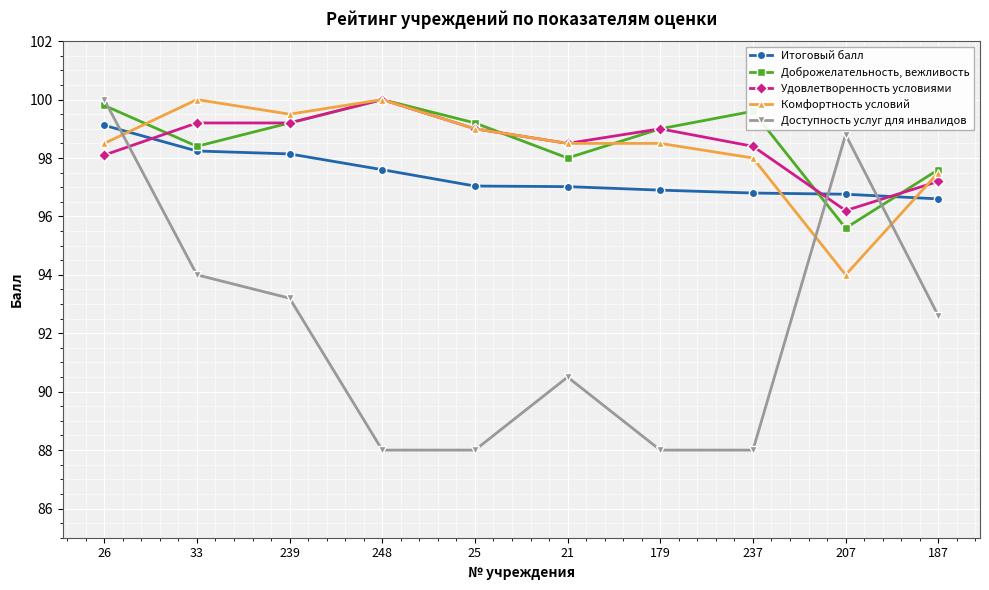

What is the label of the 4th point from the left?

248